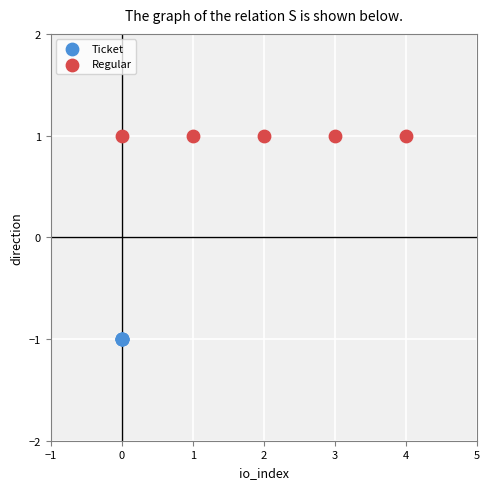

Which series reaches the minimum Y coordinate?

Ticket